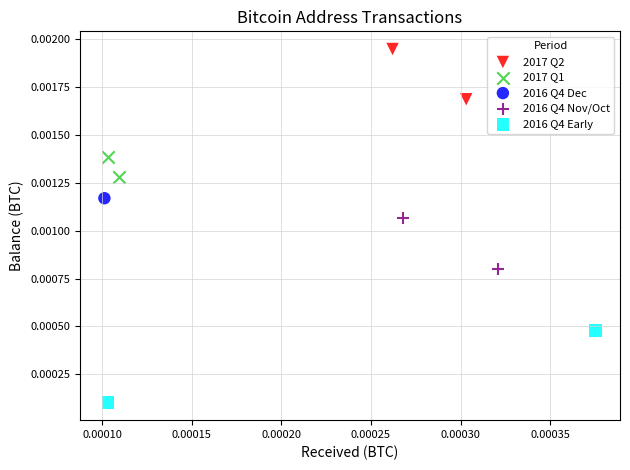

Which series contains the highest Y value?

2017 Q2